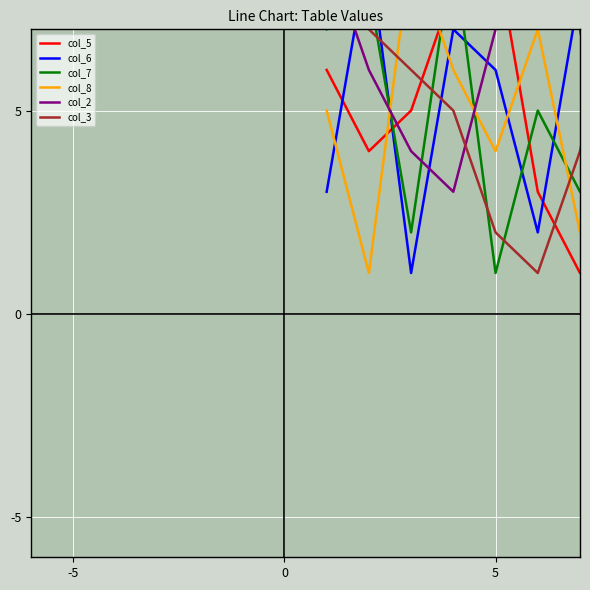

What is the sum of all col_5 values?

45